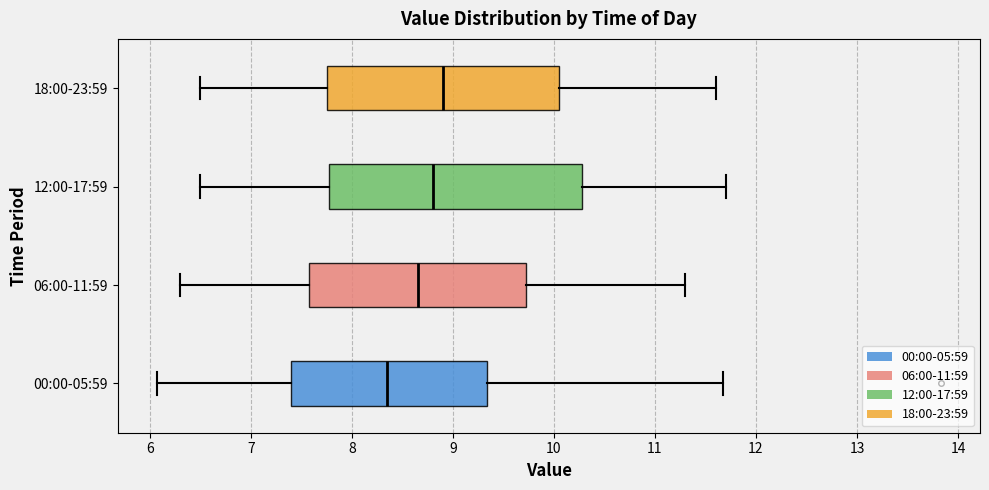

Which box has the furthest to the left median line?

00:00-05:59